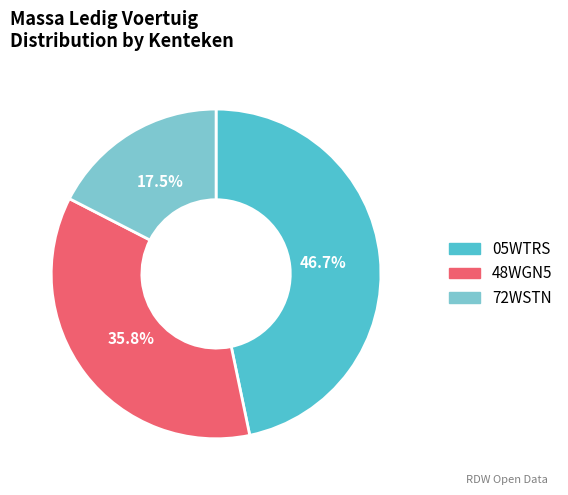

To the nearest percent, what portion does 48WGN5 represent?

36%